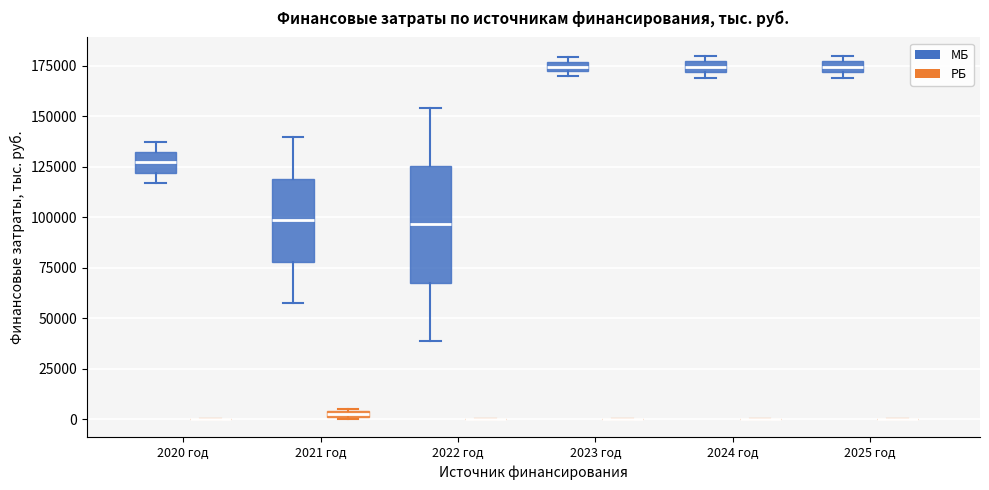

Comparing the boxes themselves (not the whiskers), which one is the tallest?

2022 год (МБ)